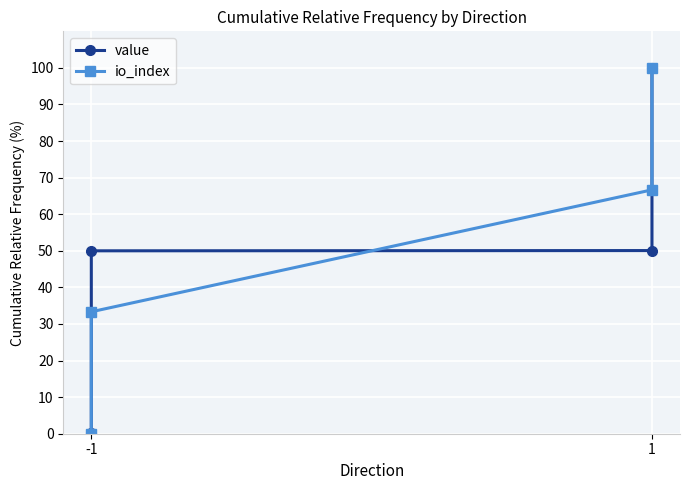

What is the difference between the maximum and minimum values in the io_index series?

100.0